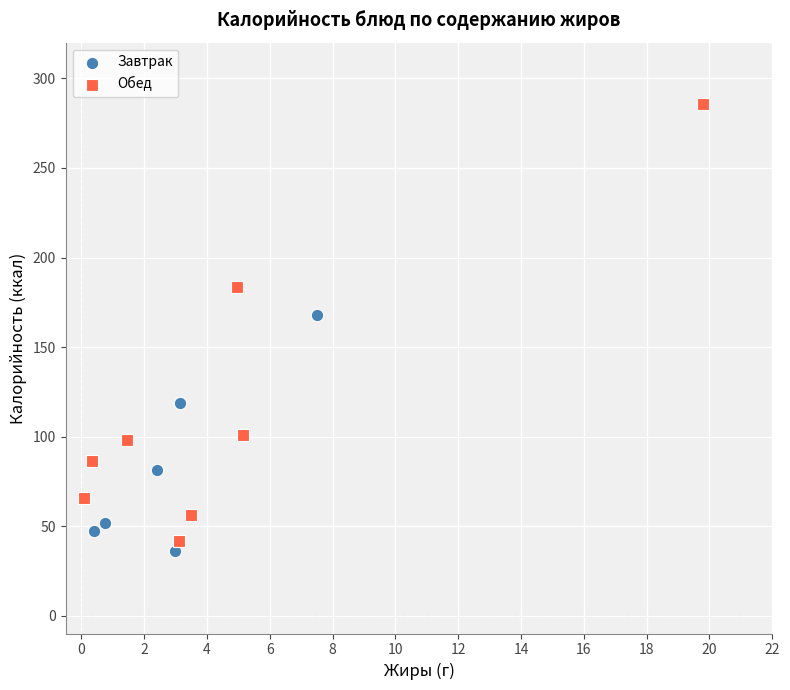

Which series has the widest spread of Y values?

Обед